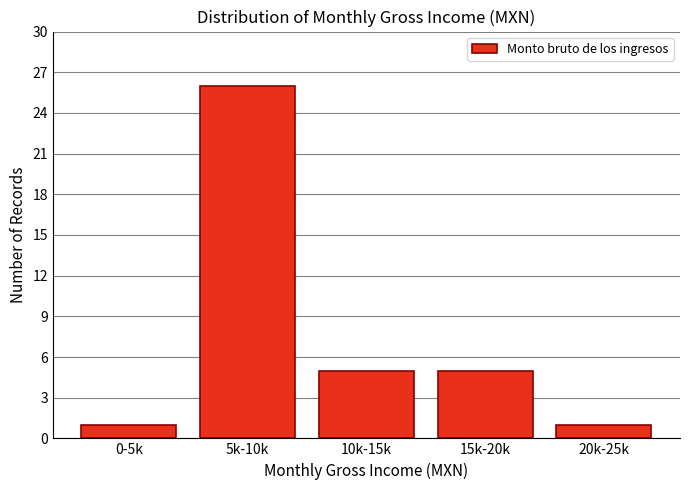

Reading left to right, extract all data points from this chart.

1	26	5	5	1